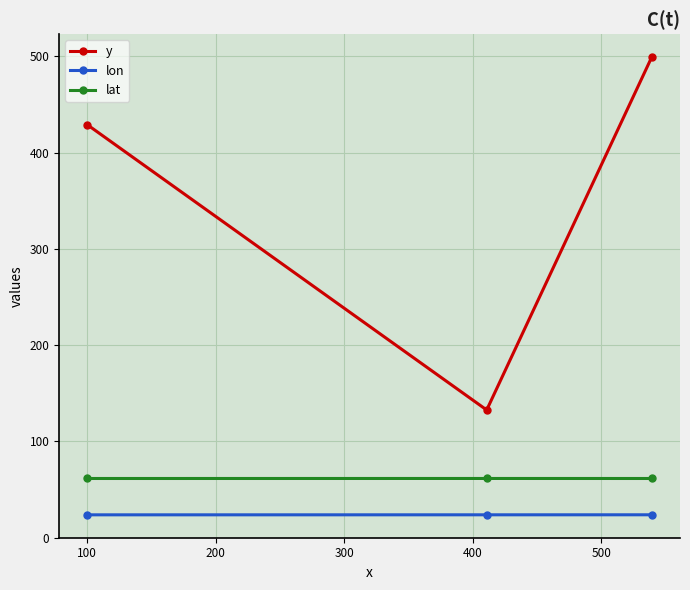

Is this an area chart (filled region under the line)?

No